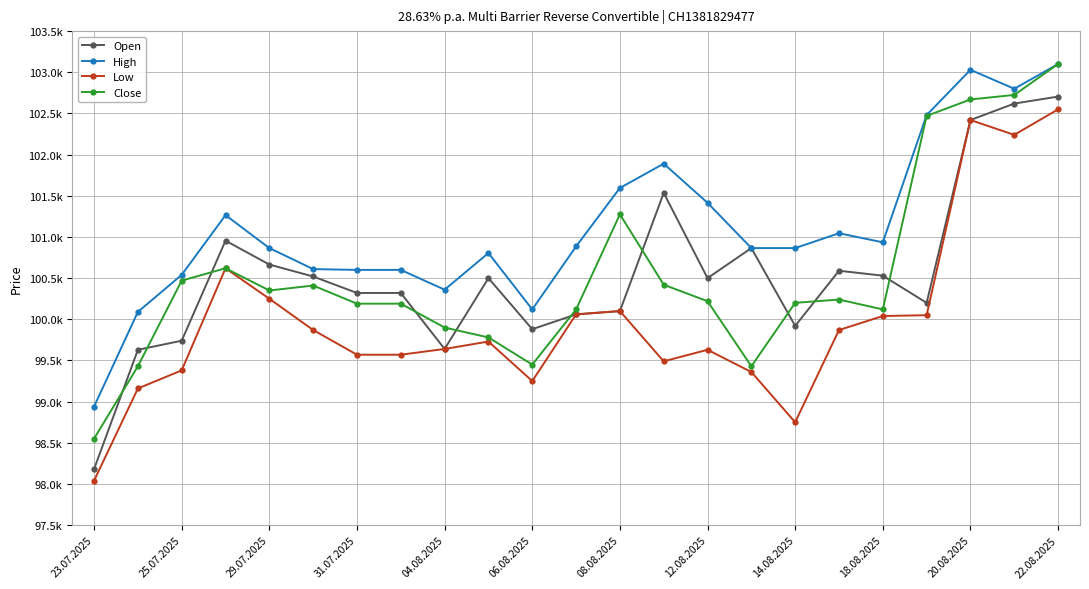

Does the chart display data point markers on the line(s)?

Yes